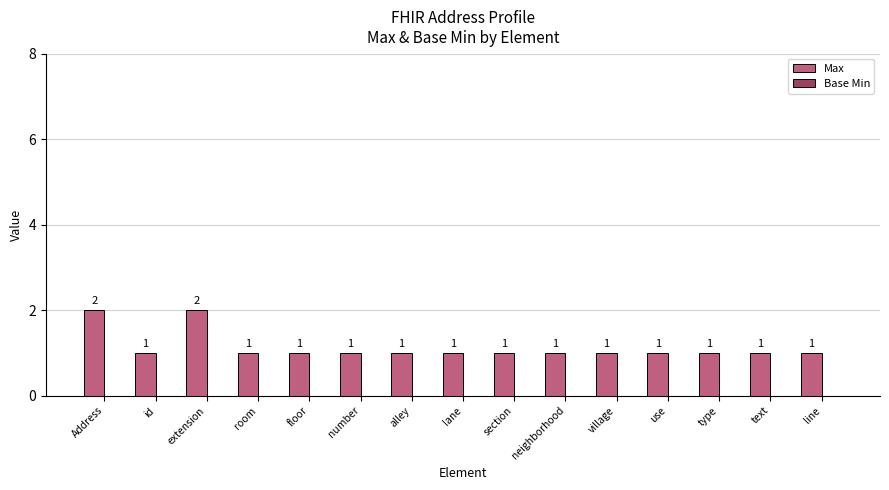

Is it true that the value at room is 2?

False